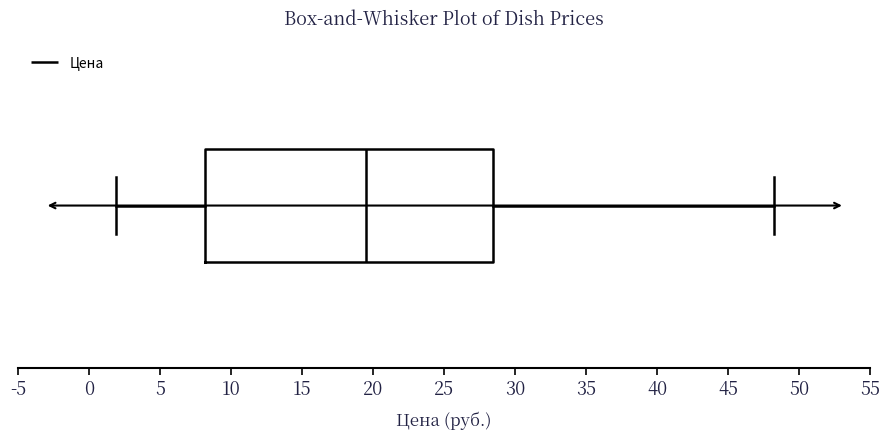

Where is the left edge of the box on the x-axis? The values are not printed on the chart, so give them approximately, as read against the axis.

8.0